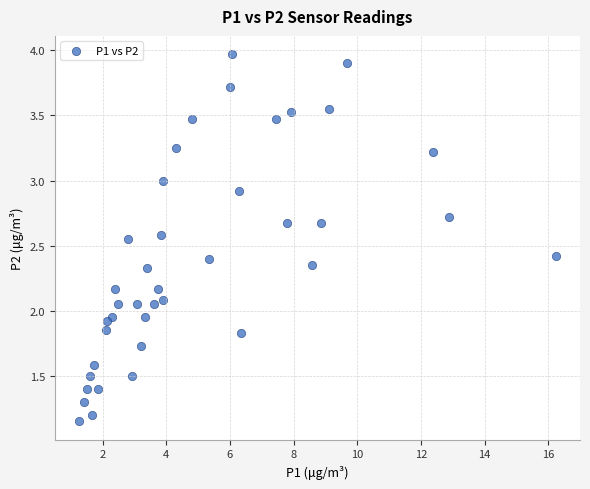

What is the range of Y values (max minus min)?

2.8